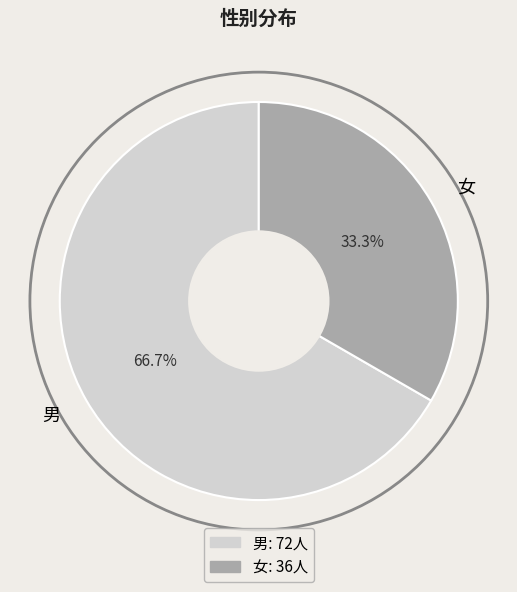

Is it true that 男 is 67% of the pie?

True